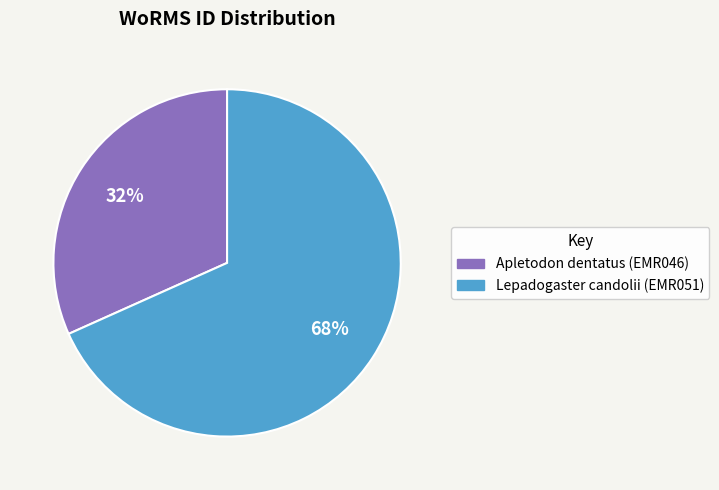

Between Apletodon dentatus and Lepadogaster candolii, which is larger?

Lepadogaster candolii